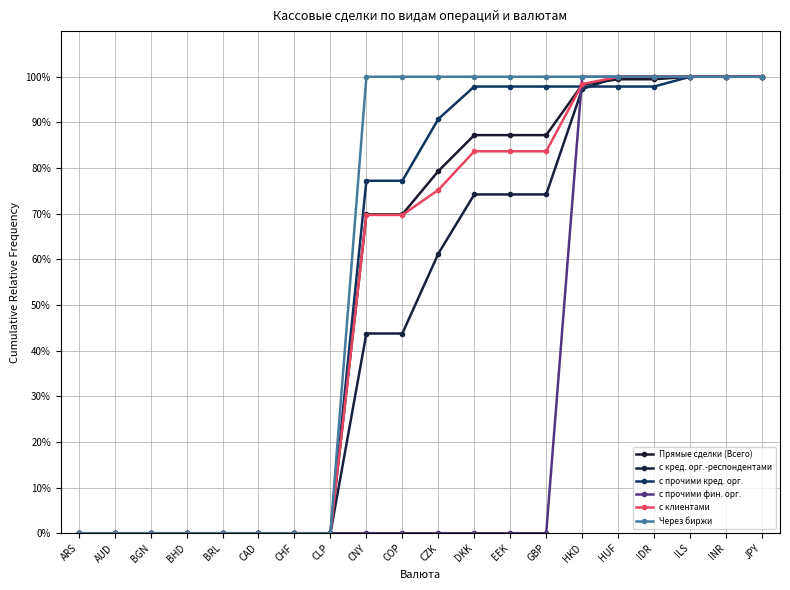

Rank the categories by с кред. орг.-респондентами value from highest to lowest.

HUF, IDR, ILS, INR, JPY, HKD, DKK, EEK, GBP, CZK, CNY, COP, ARS, AUD, BGN, BHD, BRL, CAD, CHF, CLP